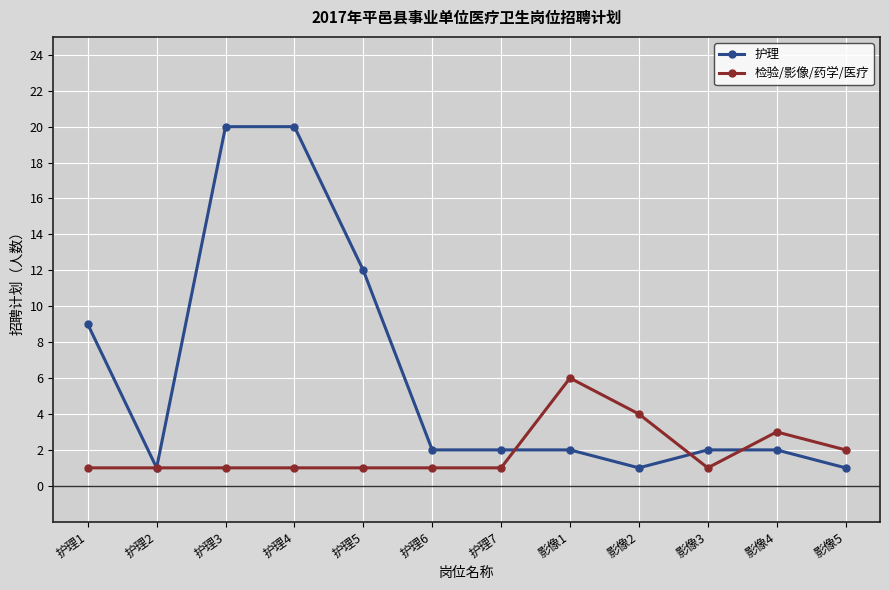

Where is 检验/影像/药学/医疗 nearest to the value 3?

影像4